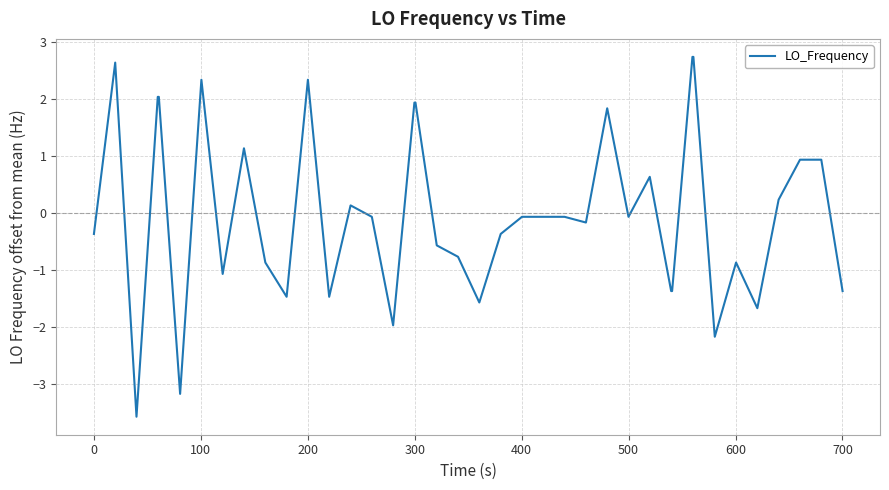

What is the difference between the maximum and minimum values?

6.3